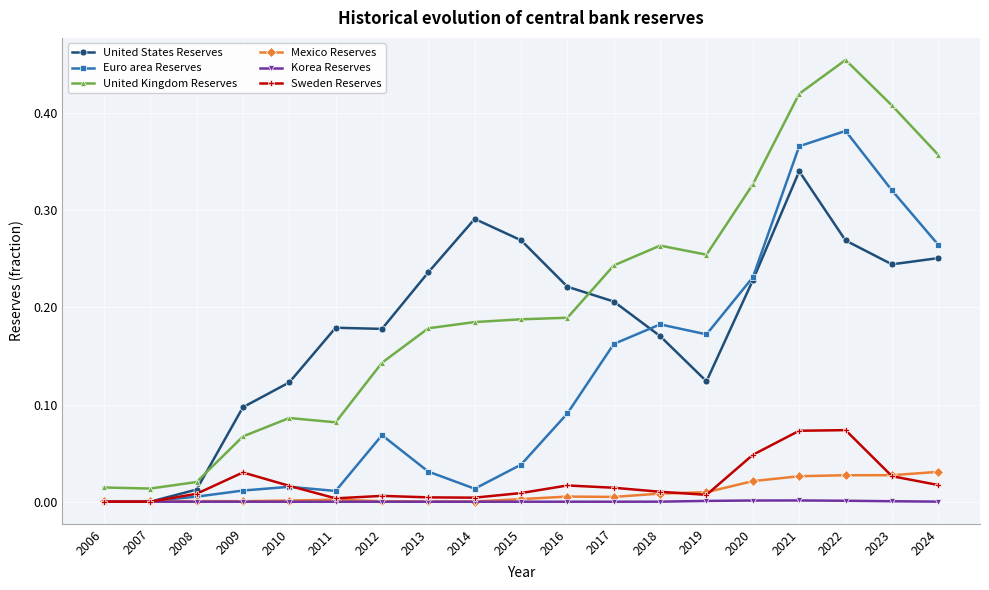

Is it true that United Kingdom Reserves equals 0.0 at 2008?

True